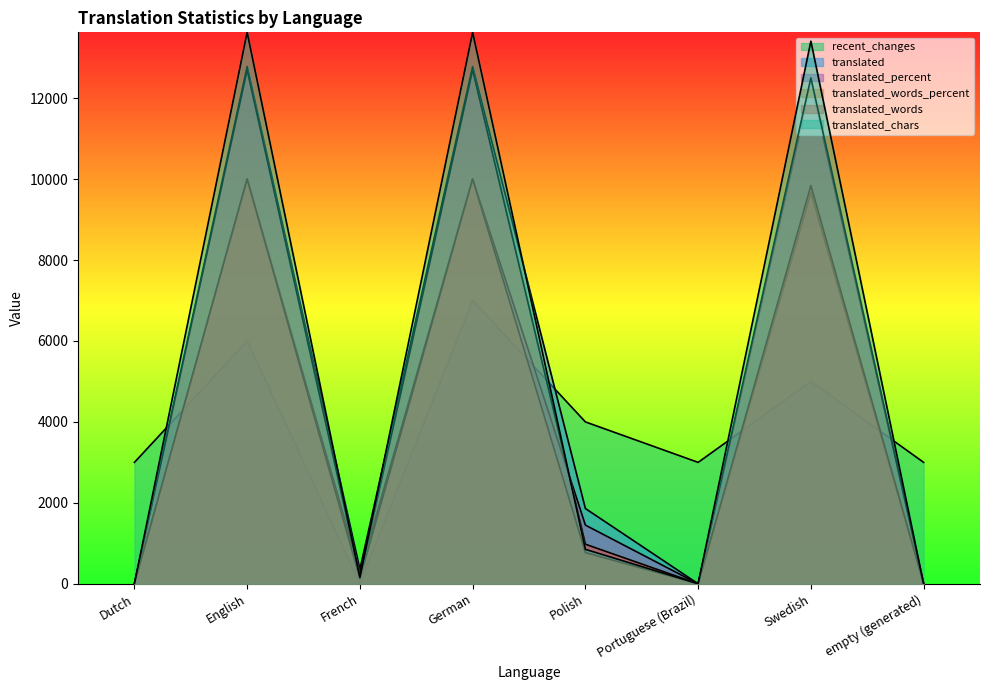

List the series in order of their peak value, lowest first.

recent_changes, translated_percent, translated_words_percent, translated_words, translated, translated_chars